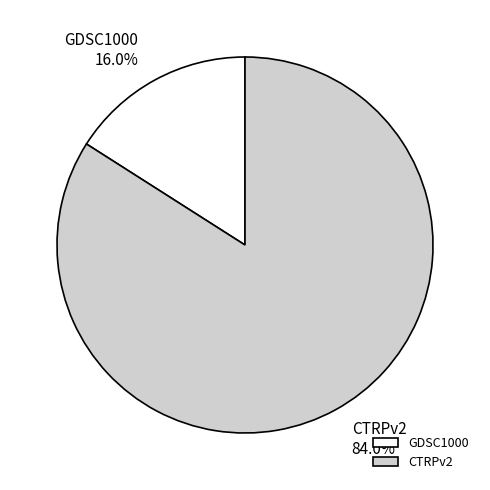

To the nearest percent, what is the average slice percentage?

50%